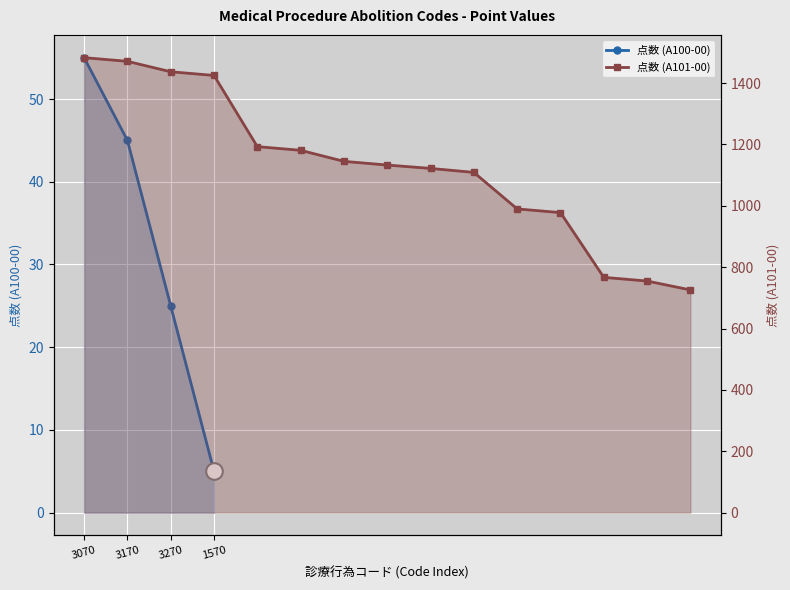

List the labels in order of value, largest first.

3070, 3170, 3270, 1570